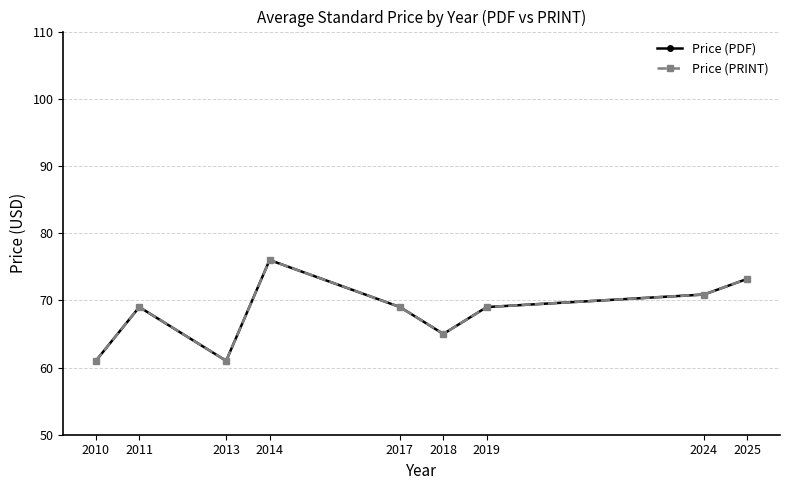

Is it true that Price (PRINT) equals 30.1 at 2018?

False